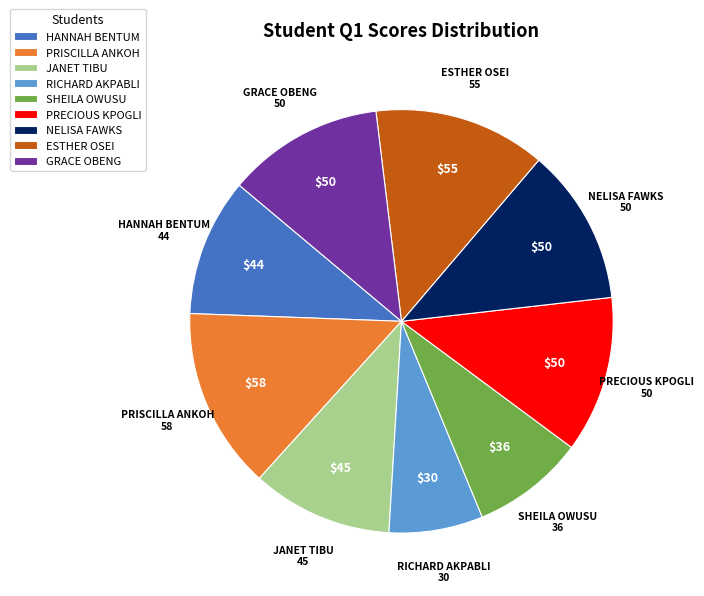

What is the largest slice in the pie chart?

PRISCILLA ANKOH